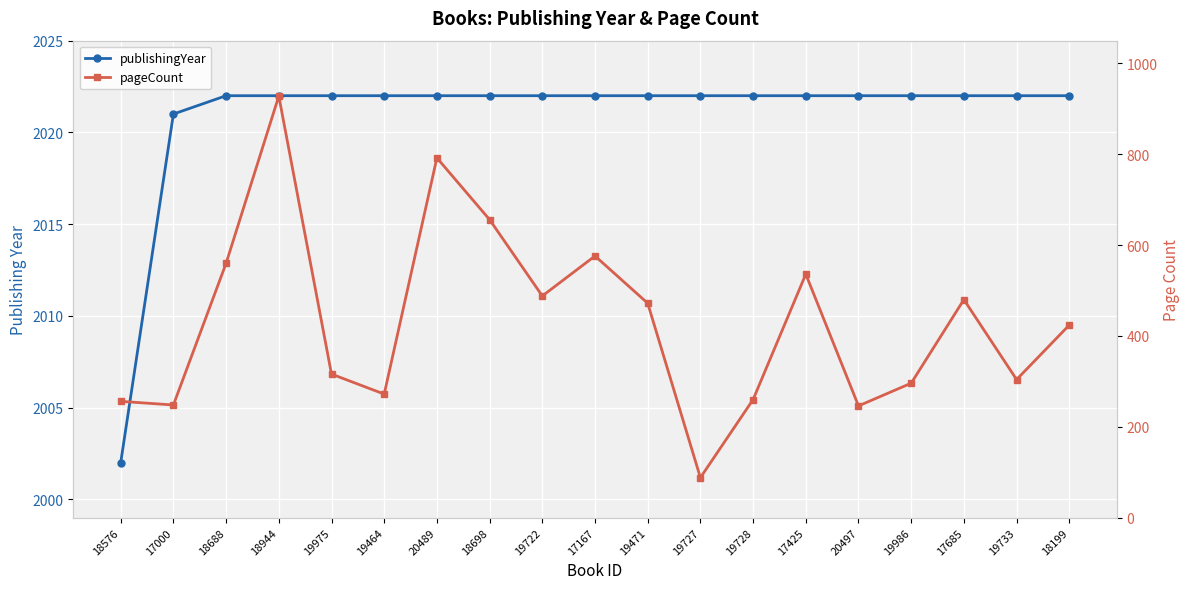

True or false: pageCount and publishingYear cross at least once.

False